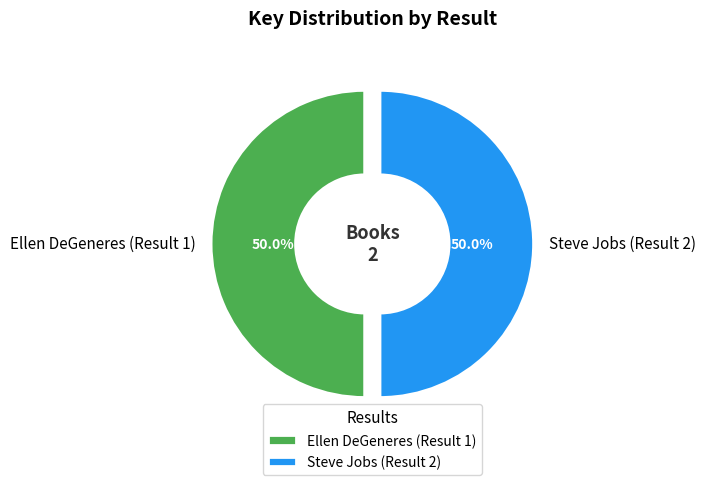

To the nearest percent, what percentage of the pie is Ellen DeGeneres (Result 1)?

50%